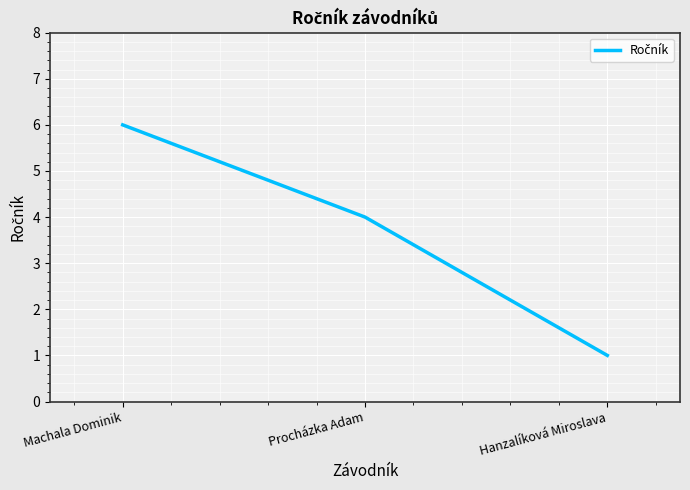

Which label corresponds to the largest value in the chart?

Machala Dominik